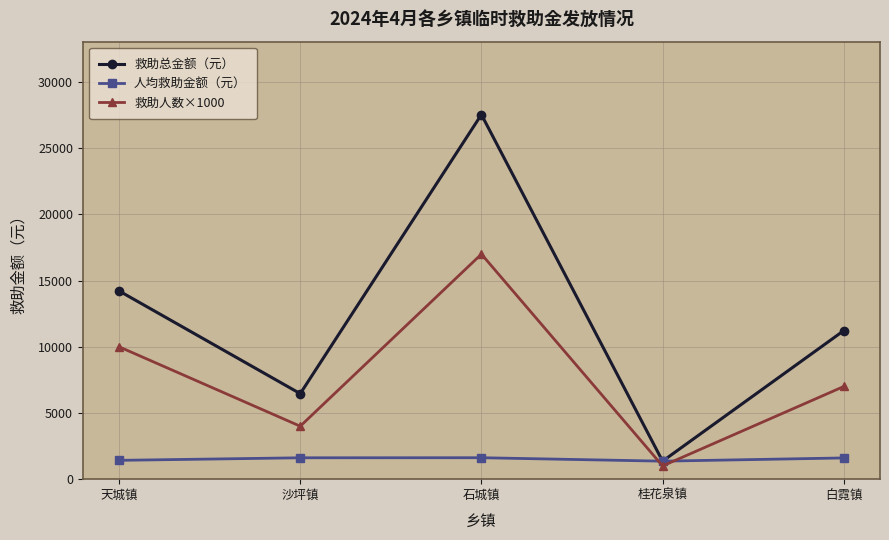

What is the approximate value of 人均救助金额（元） at 沙坪镇, to the nearest 5?

1615